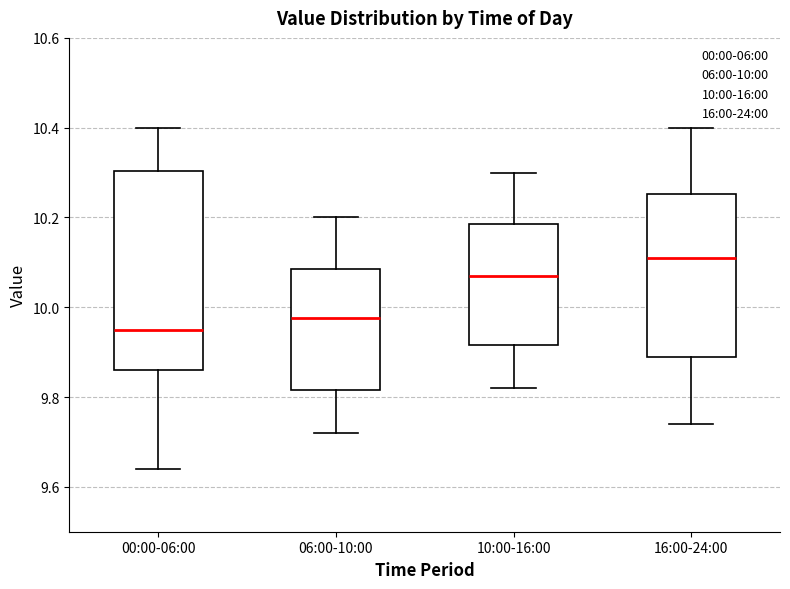

Where does the upper whisker of the box for 10:00-16:00 end on the y-axis? The values are not printed on the chart, so give them approximately, as read against the axis.

10.30